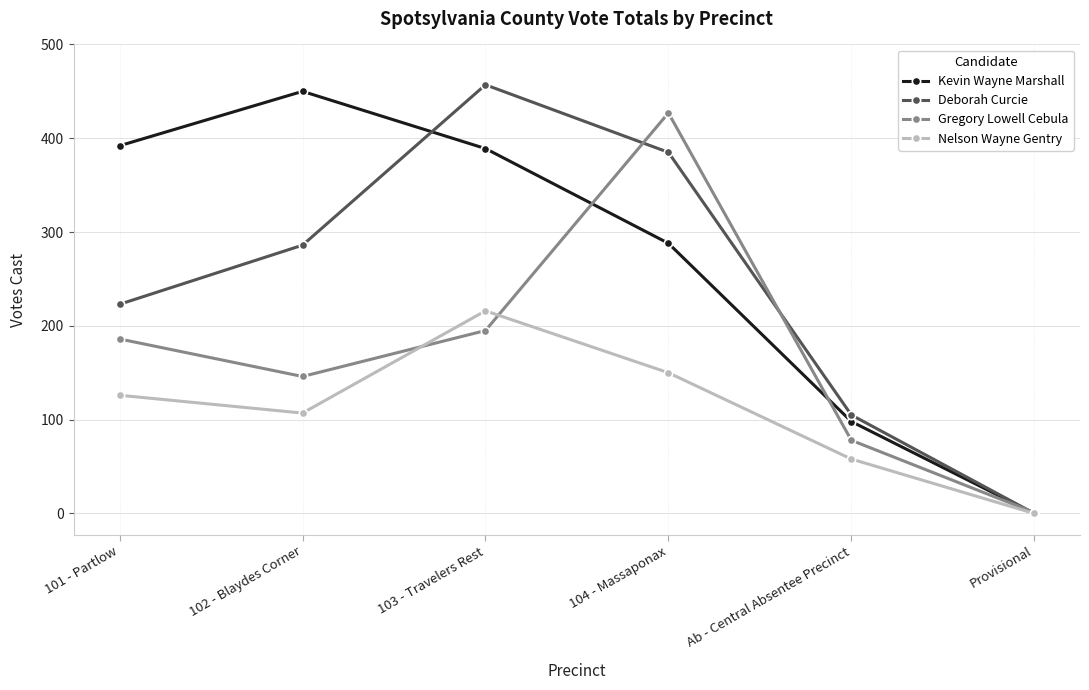

Count the number of categories in the chart.

6